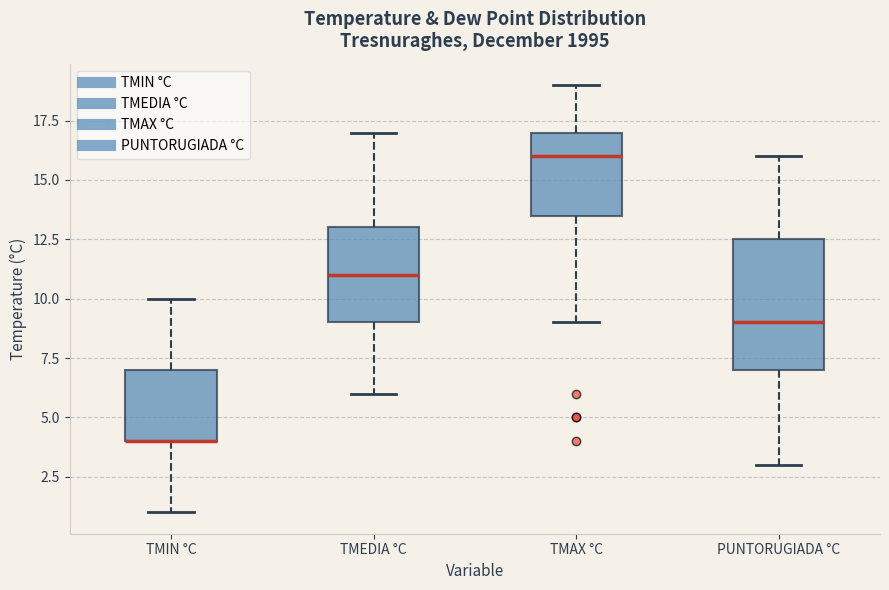

Reading left to right, read every box against the y-axis: the position of its median line, the range the box covers, and the ends of its whiskers. The values are not printed on the chart, so give them approximately, as read against the axis.

TMIN °C: median 4.0 (drawn on the box's lower edge), box 4.0 to 7.0, whiskers 1.0 to 10.0
TMEDIA °C: median 11.0, box 9.0 to 13.0, whiskers 6.0 to 17.0
TMAX °C: median 16.0, box 13.5 to 17.0, whiskers 9.0 to 19.0
PUNTORUGIADA °C: median 9.0, box 7.0 to 12.5, whiskers 3.0 to 16.0